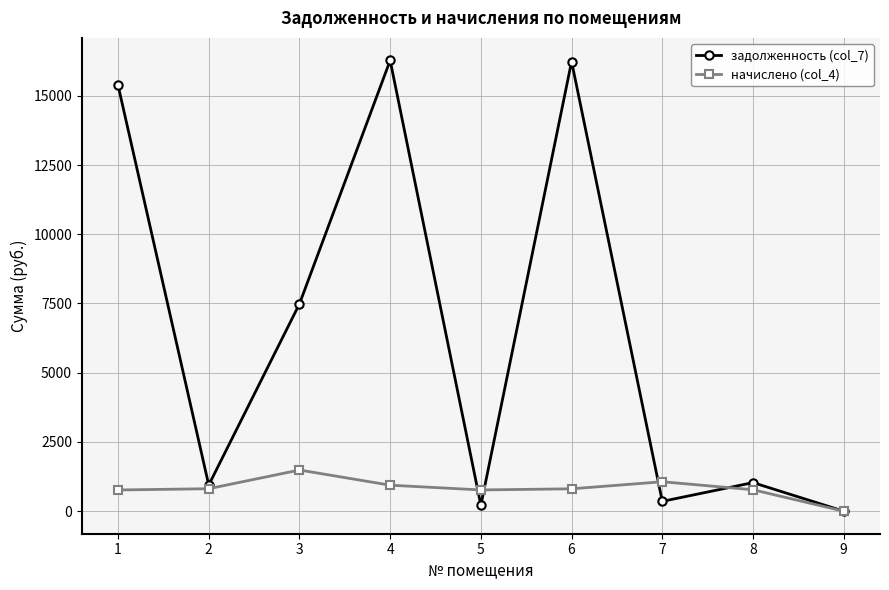

What is the difference between the second highest and second lowest values in the задолженность (col_7) series?

16023.8